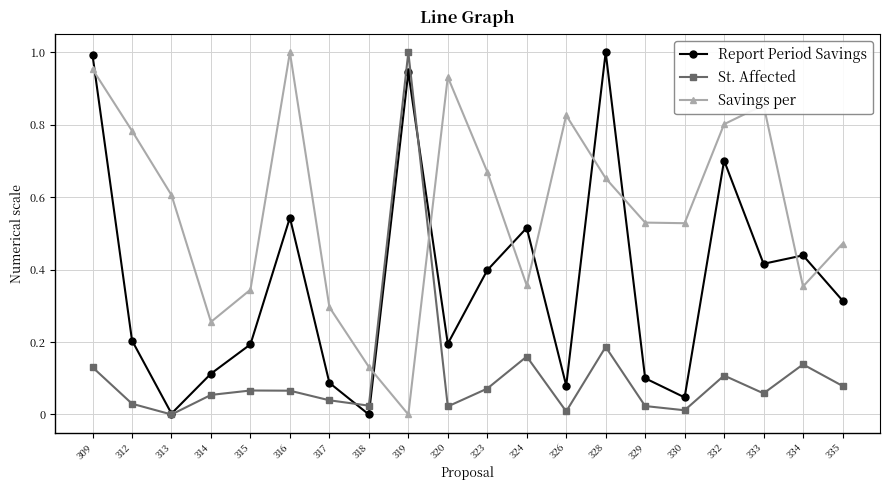

Where do Report Period Savings and Savings per first cross each other?

309 and 312